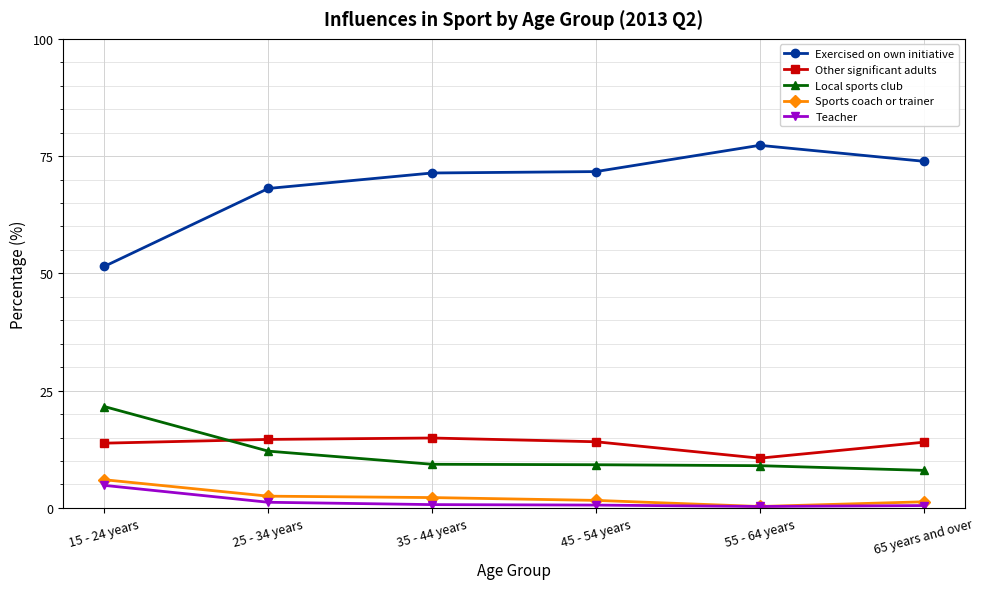

What are all the series names shown in the legend?

Exercised on own initiative, Other significant adults, Local sports club, Sports coach or trainer, Teacher